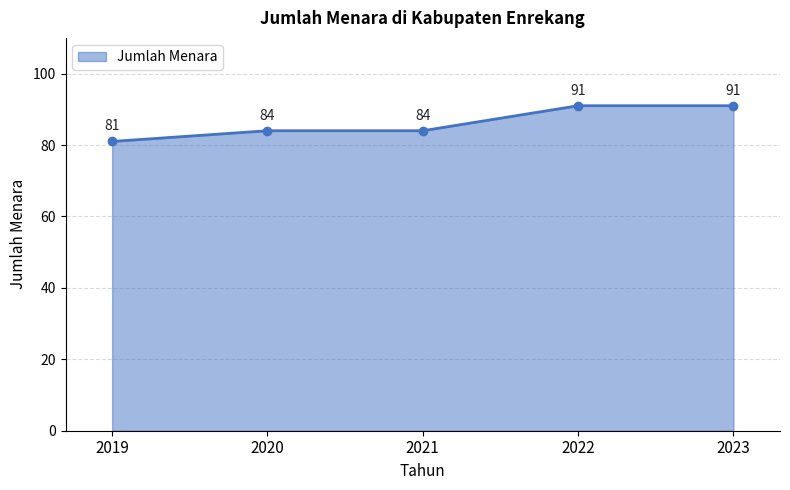

What is the greatest value displayed?

91